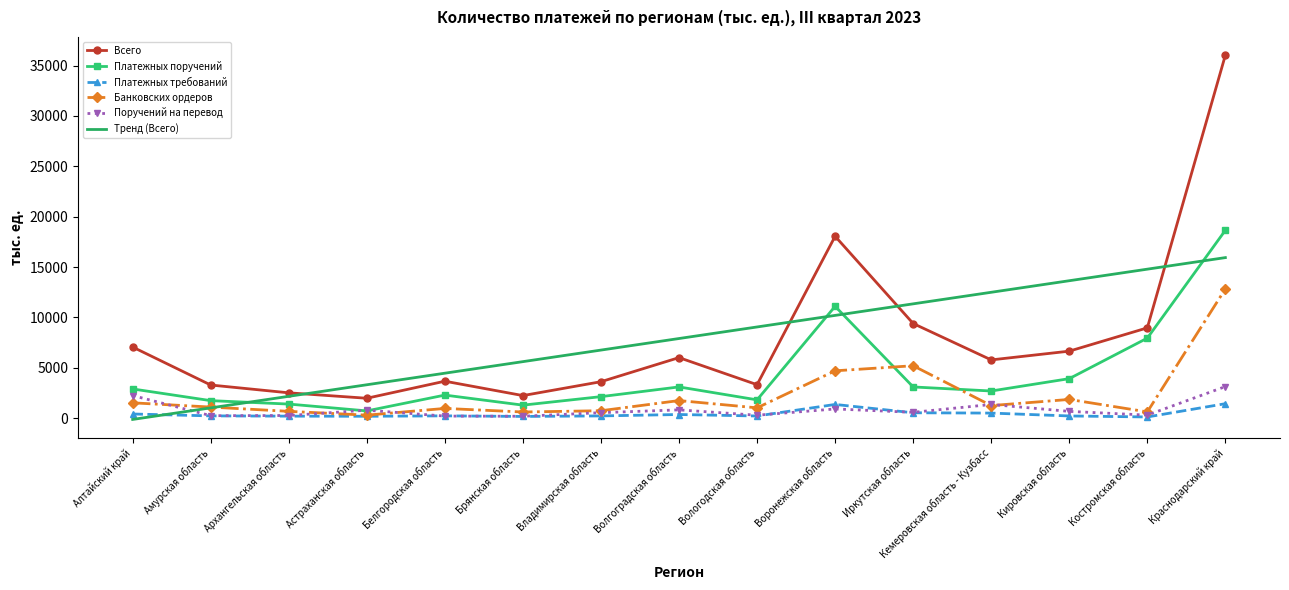

True or false: Поручений на перевод and Всего cross at least once.

False